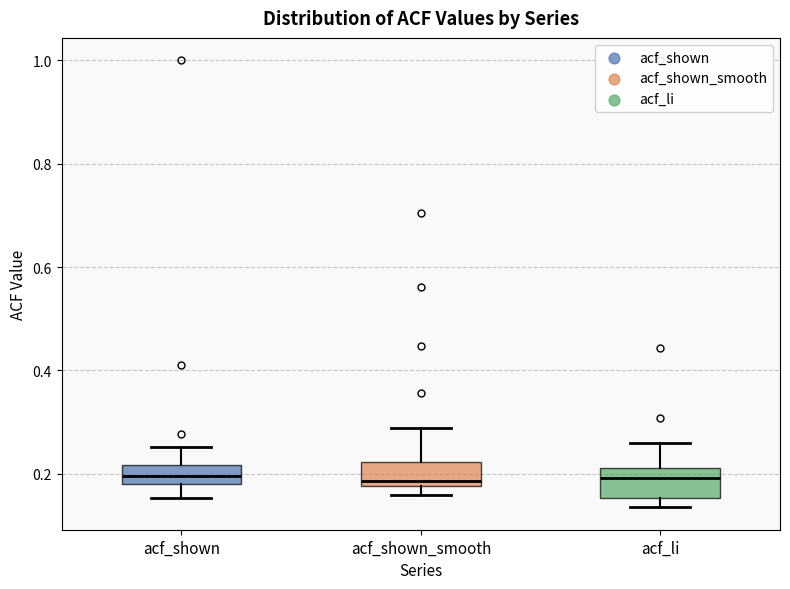

Where does the upper whisker of the box for acf_shown end on the y-axis? The values are not printed on the chart, so give them approximately, as read against the axis.

0.26